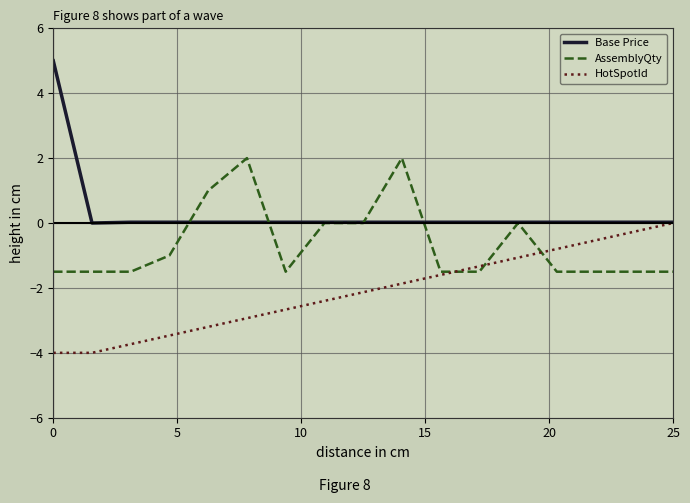

Which series has the largest total across all categories?

Base Price